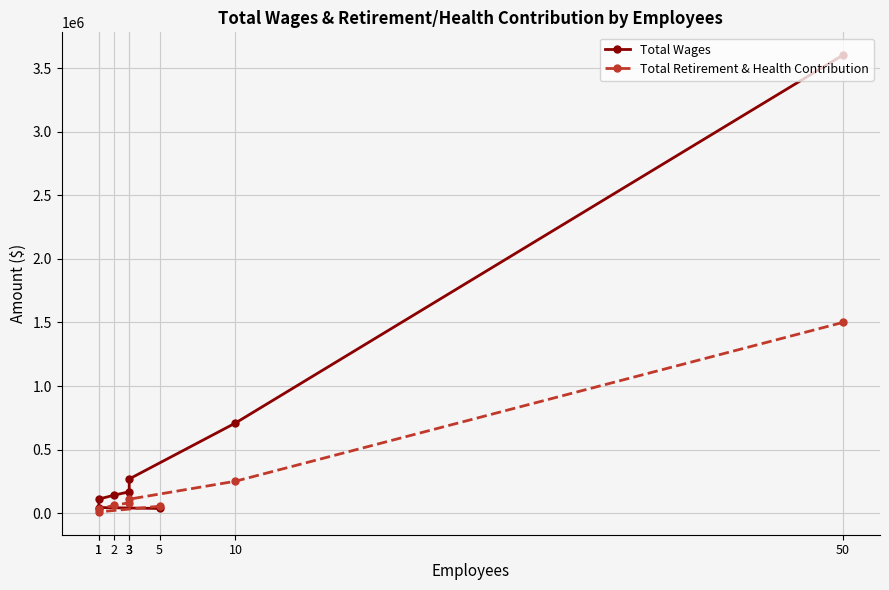

At which category is the sum across all series the highest?

50